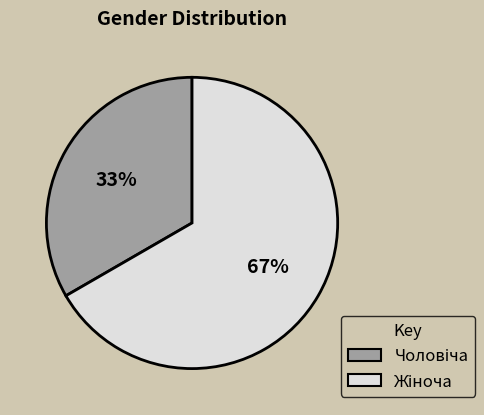

To the nearest percent, what is the average slice percentage?

50%